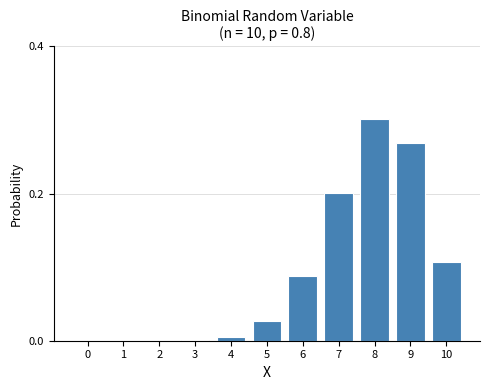

What is the sum of all values?

1.0